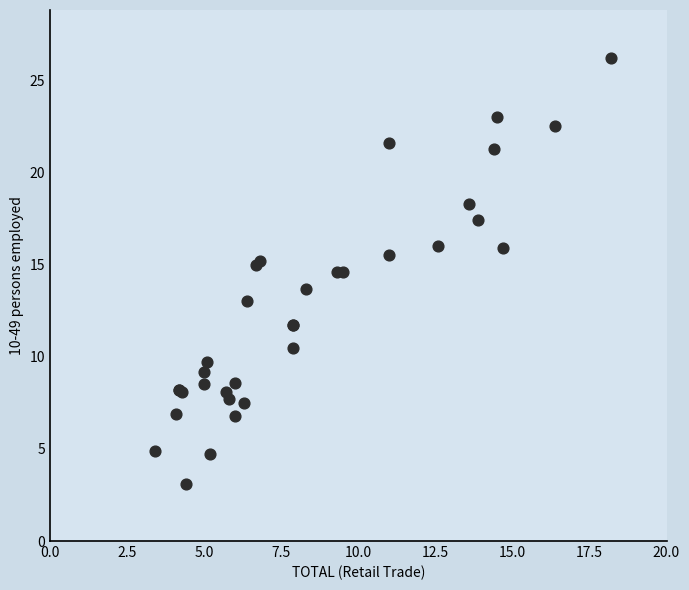

What Y value in the scatter plot is closest to 14?

13.7